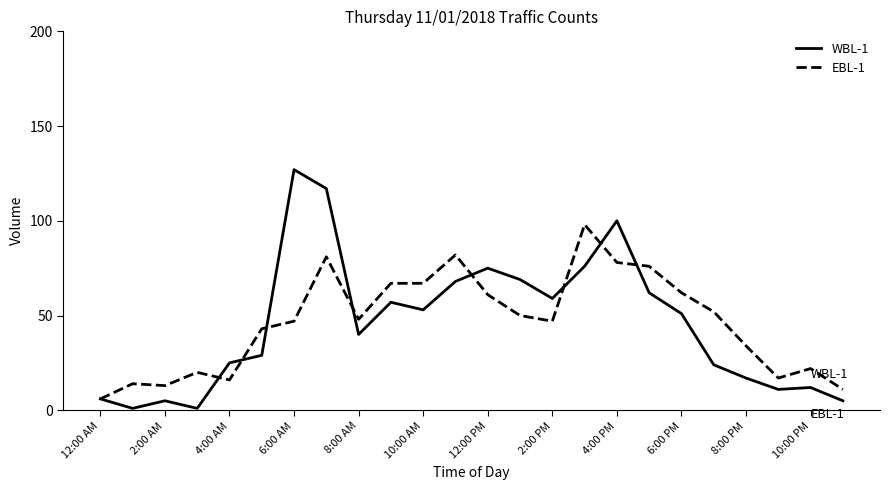

After their last crossing, which series has the higher values: WBL-1 or EBL-1?

EBL-1